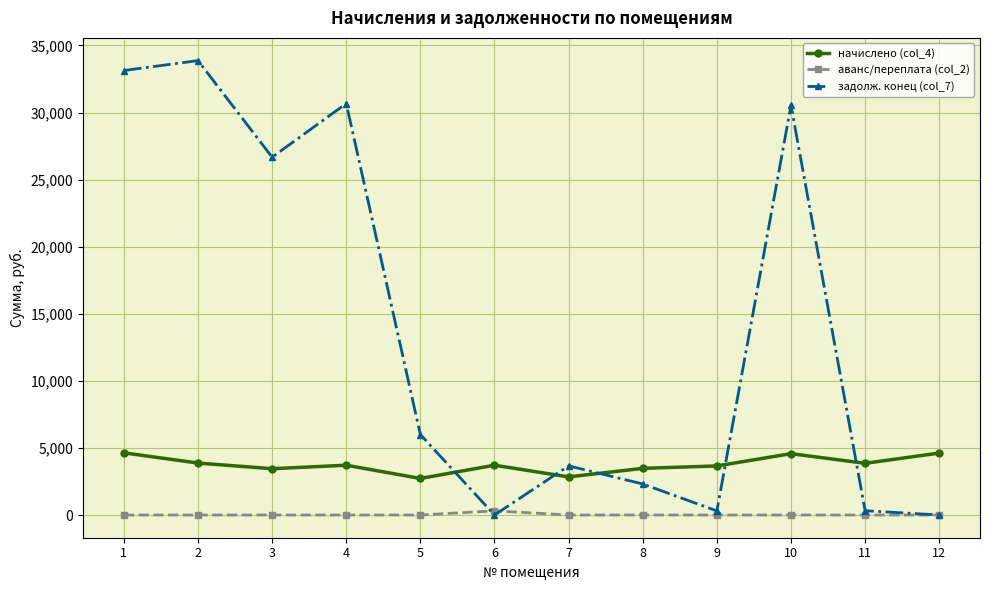

The value of задолж. конец (col_7) at 12 is 15132.7. True or false?

False